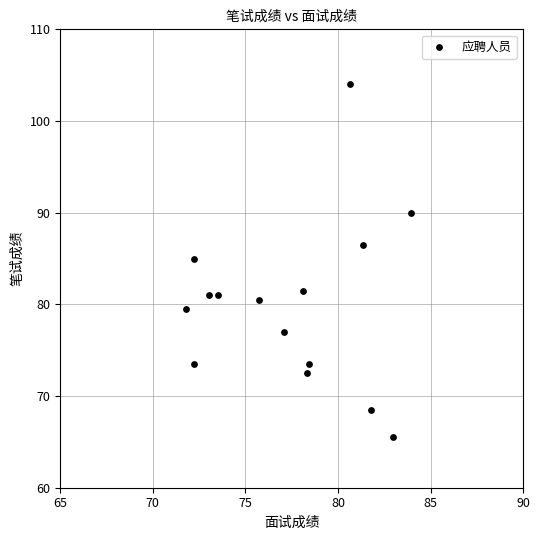

What Y value in the scatter plot is closest to 84?

85.0